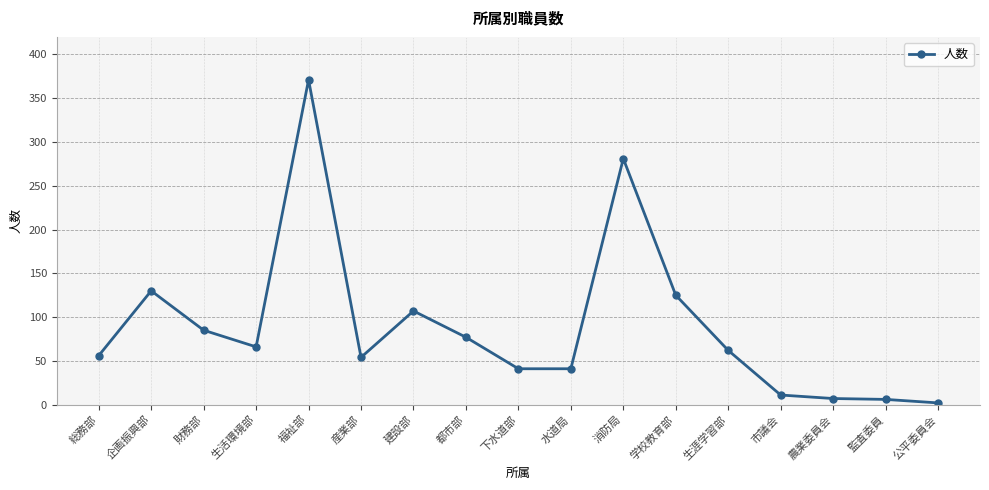

What is the sum of all values?

1522